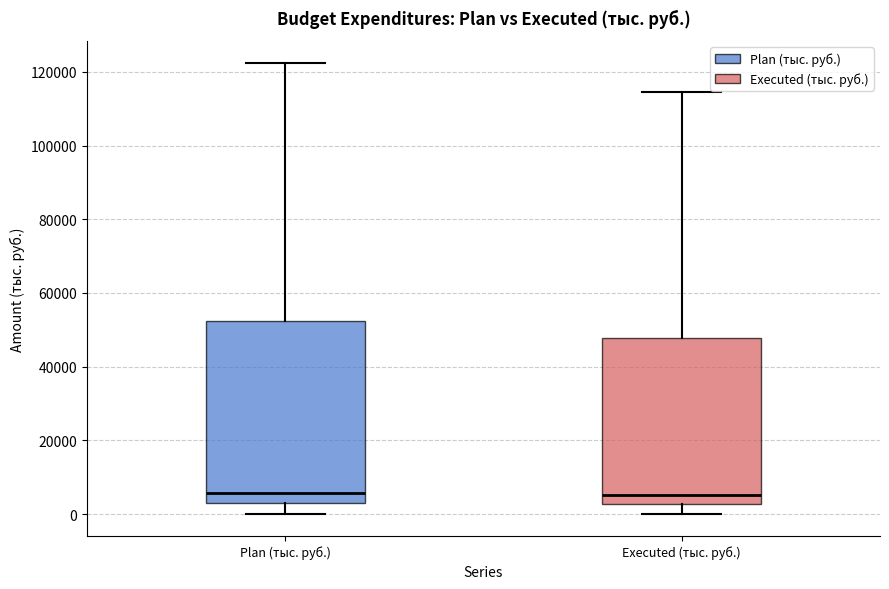

Comparing the boxes themselves (not the whiskers), which one is the tallest?

Plan (тыс. руб.)